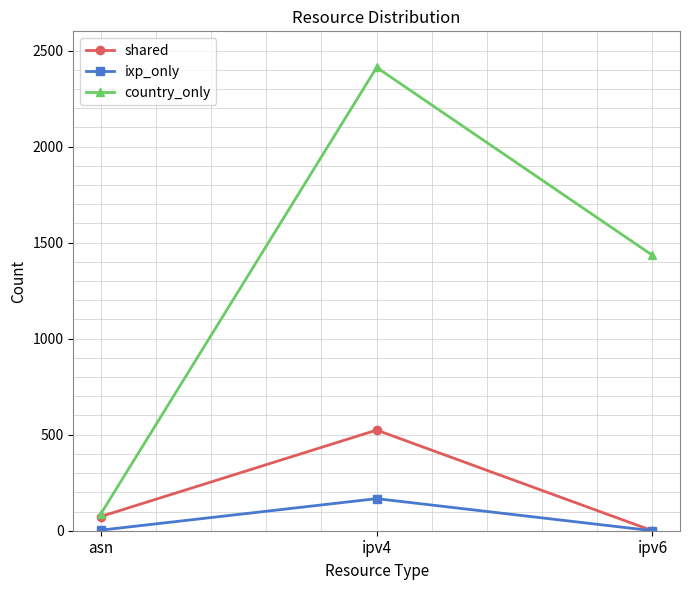

Which series has the largest total across all categories?

country_only